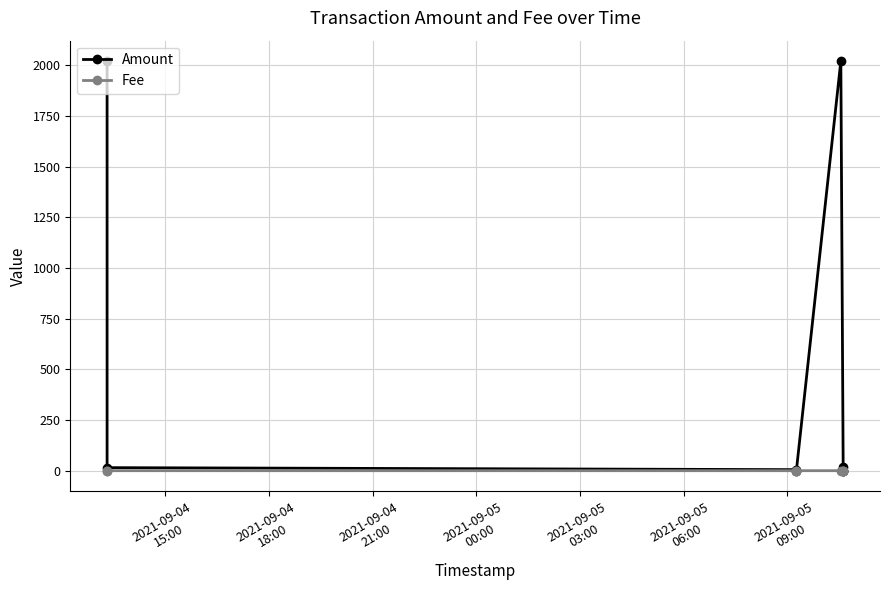

What is the greatest value displayed?

2020.2